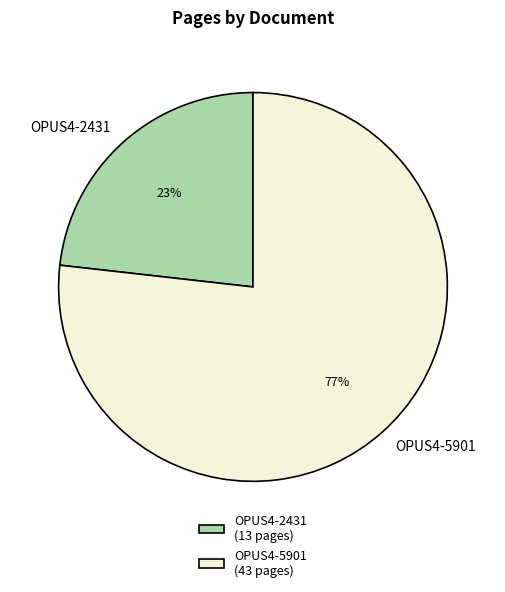

The OPUS4-2431 slice represents 23% of the pie. True or false?

True